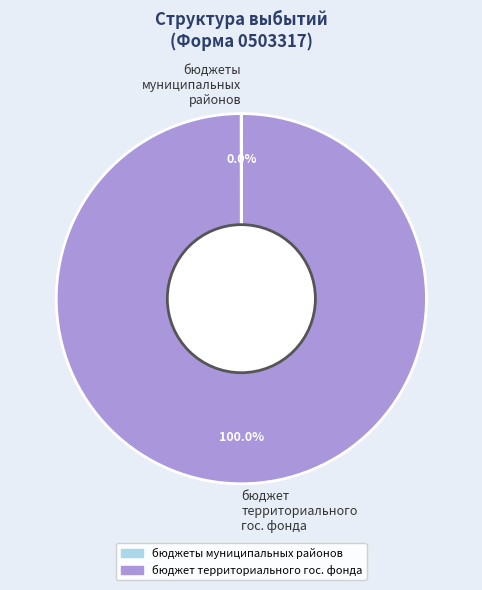

Which category has the biggest portion of the pie?

бюджет территориального гос. фонда